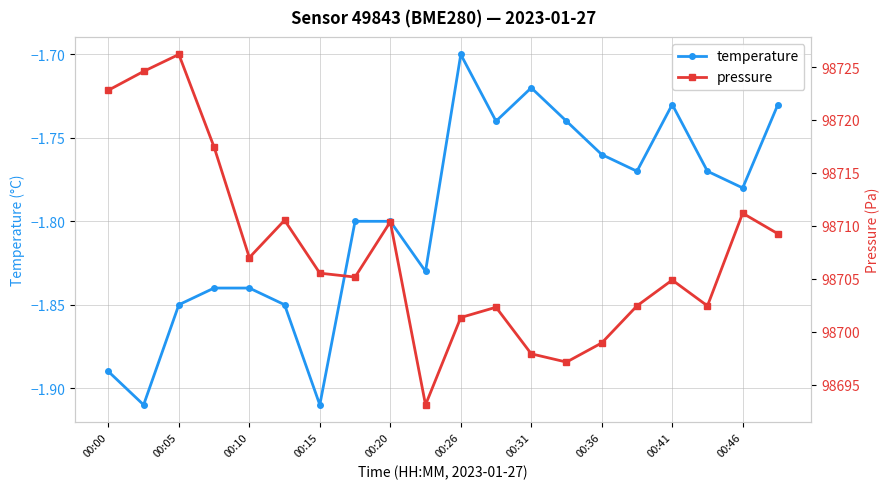

True or false: temperature has more than 0 points higher than both neighbors.

True